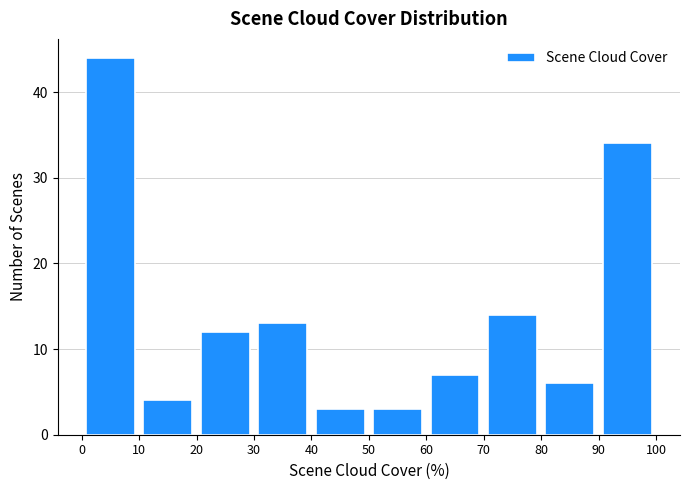

How tall is the bar that spans 60 to 70 on the x-axis? The values are not printed on the chart, so give them approximately, as read against the axis.

7